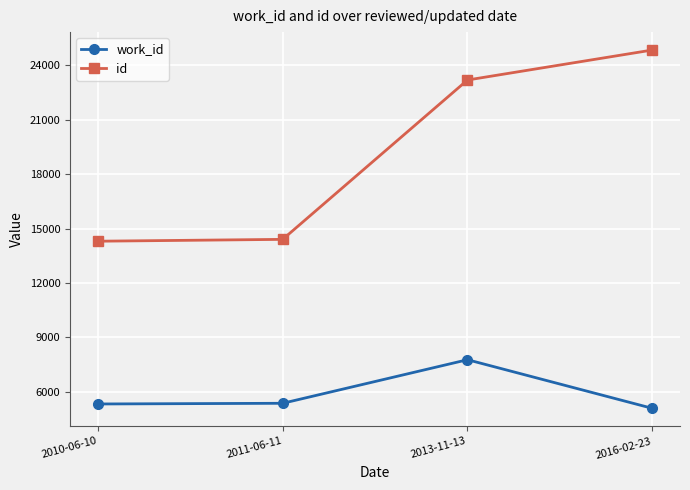

What is the difference between the maximum and second lowest values in the id series?

10439